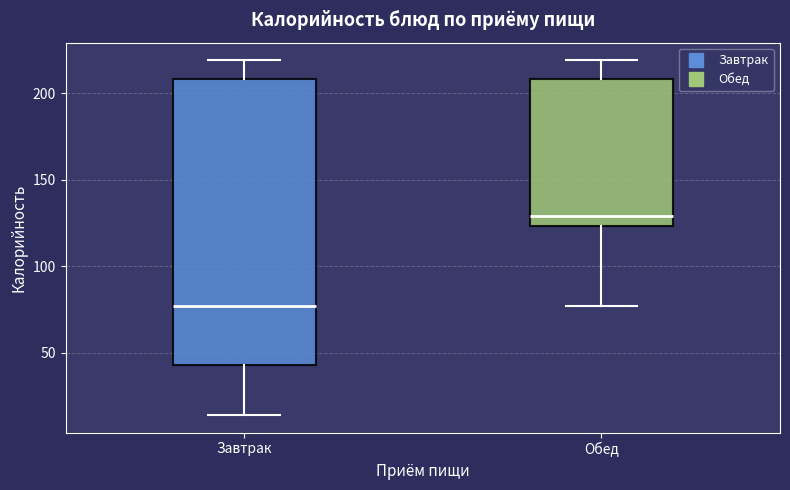

Reading left to right, read every box against the y-axis: the position of its median line, the range the box covers, and the ends of its whiskers. The values are not printed on the chart, so give them approximately, as read against the axis.

Завтрак: median 75, box 45 to 210, whiskers 15 to 220
Обед: median 130, box 125 to 210, whiskers 75 to 220